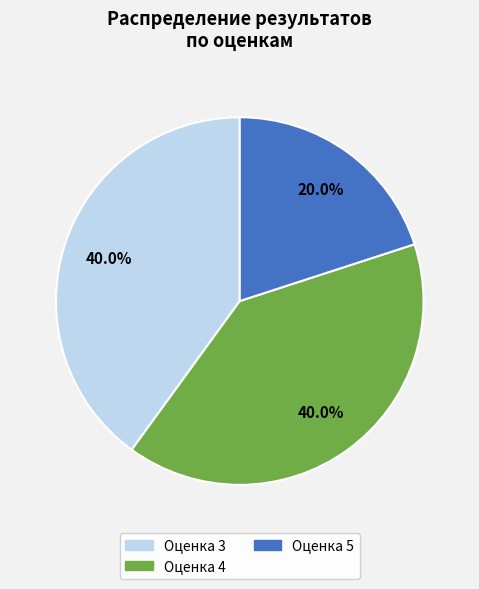

Approximately how many times larger is the value at Оценка 5 compared to Оценка 3?

0.5